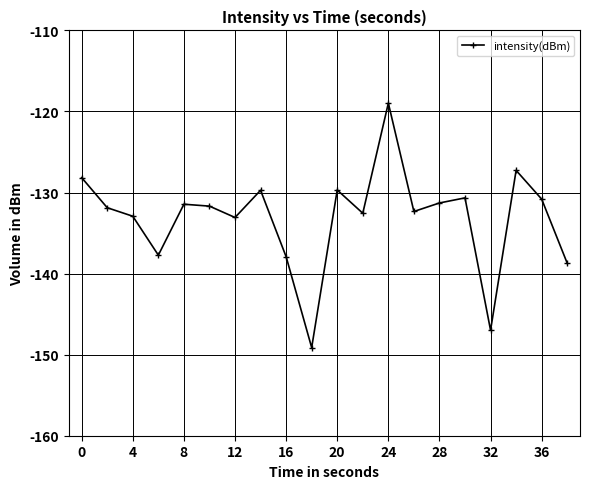

How many points are lower than both their immediate neighbors (excluding endpoints)?

6